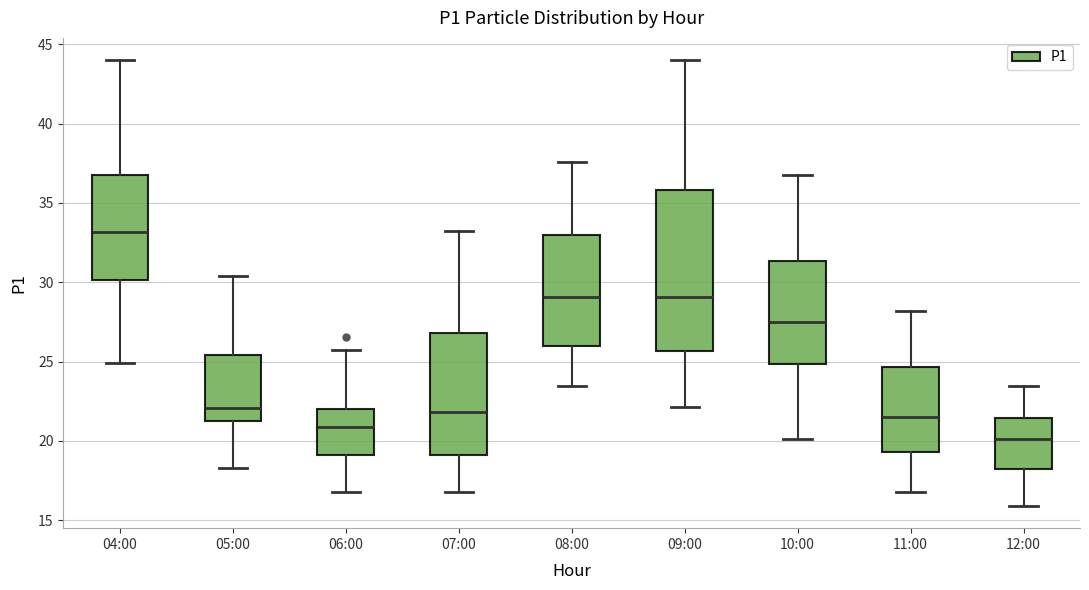

Where does the upper whisker of the box for 04:00 end on the y-axis? The values are not printed on the chart, so give them approximately, as read against the axis.

44.0